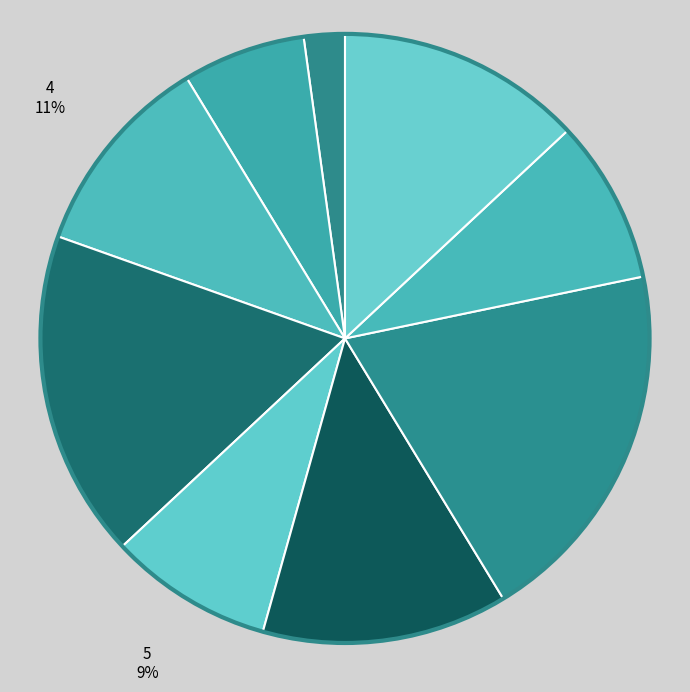

Count the number of slices in the pie.

9